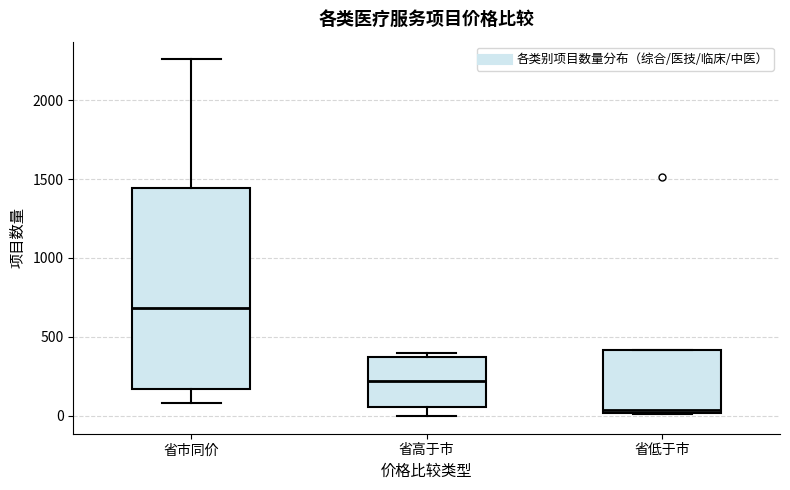

Where is the lower edge of the box for 省低于市 on the y-axis? The values are not printed on the chart, so give them approximately, as read against the axis.

0